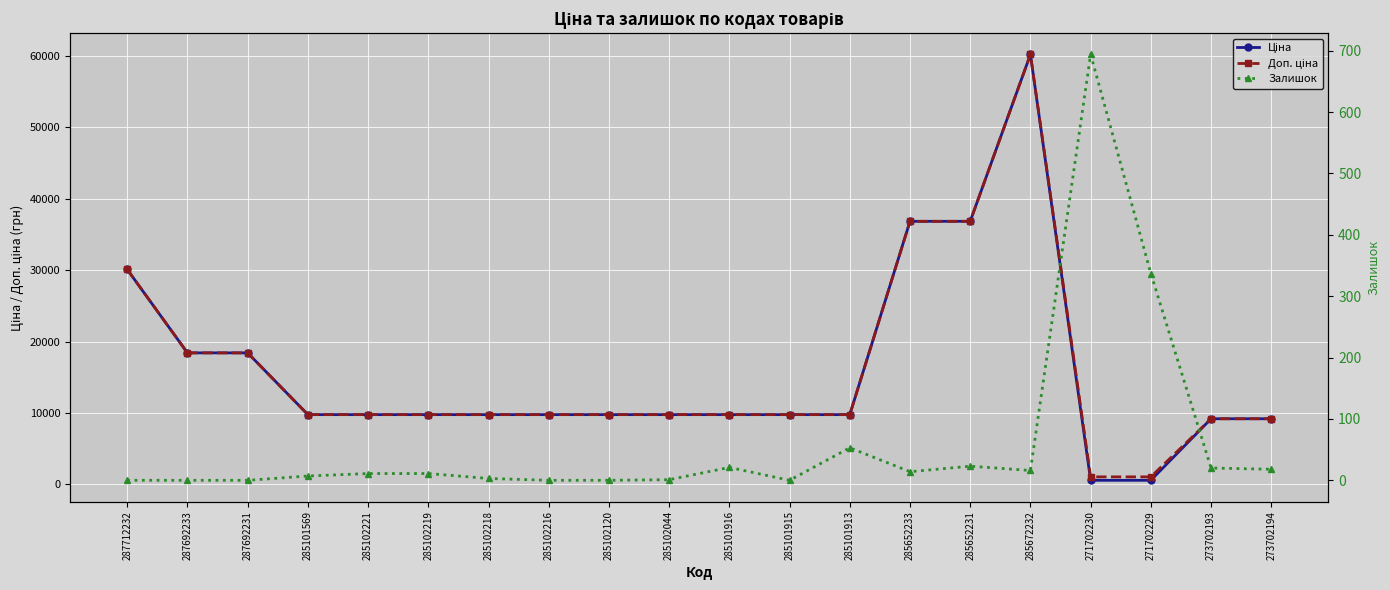

True or false: Ціна has a value of 9775.5 at 285102219.

True